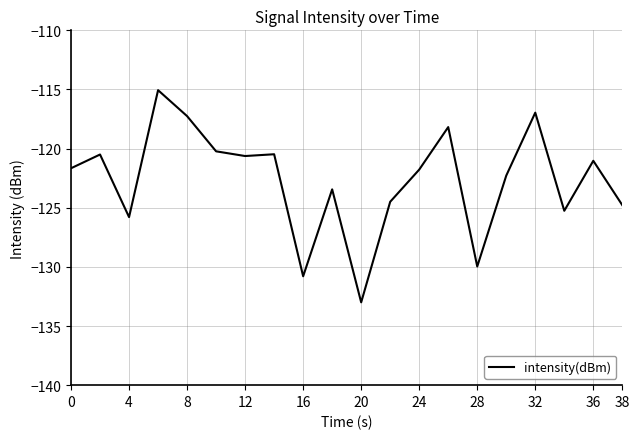

Does the chart have visible grid lines?

Yes